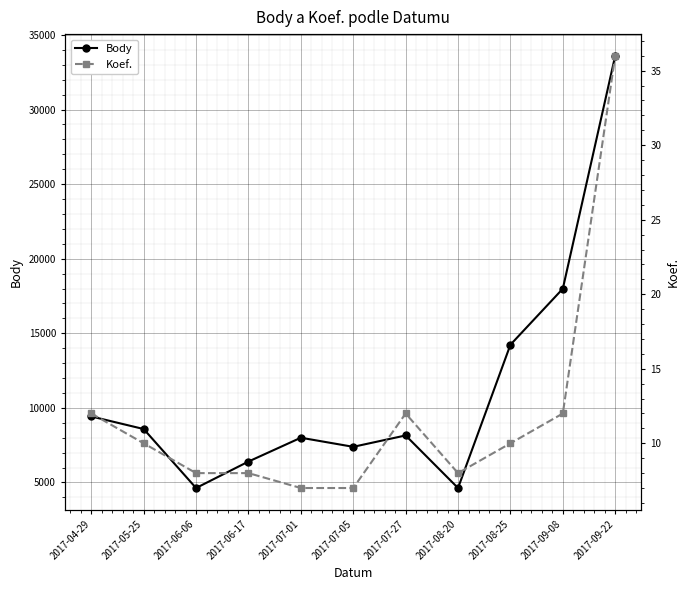

Which series has the largest total across all categories?

Body